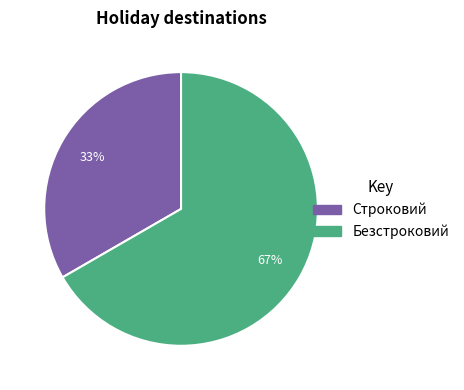

How many segments does this pie chart have?

2